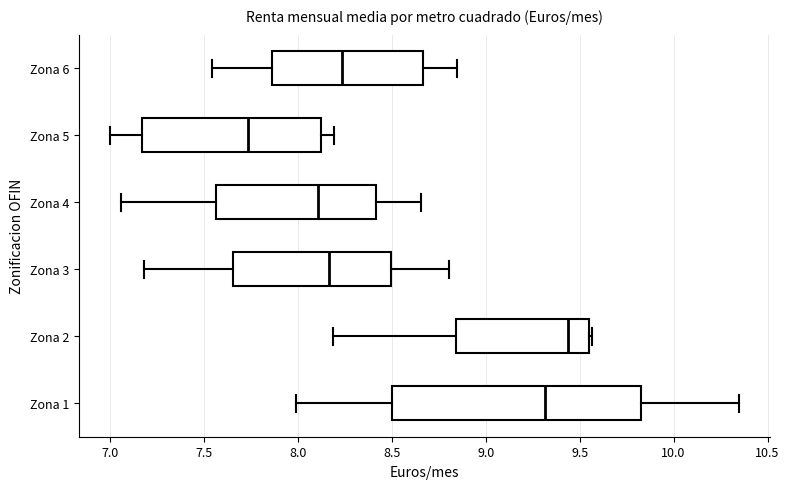

Where is the left edge of the box for Zona 2 on the x-axis? The values are not printed on the chart, so give them approximately, as read against the axis.

8.85